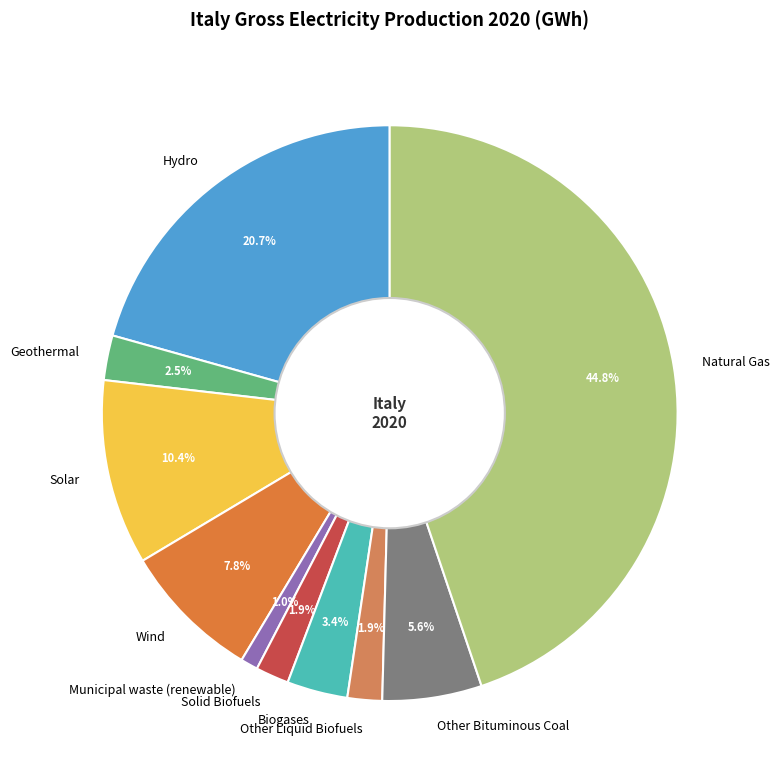

How many slices are in this pie chart?

10